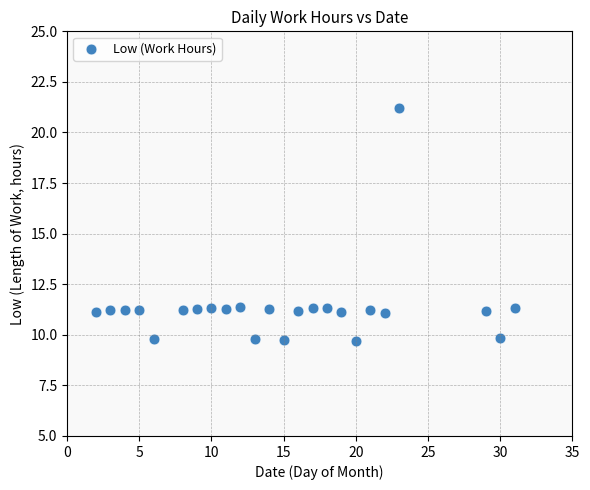

What is the range of Y values (max minus min)?

11.5